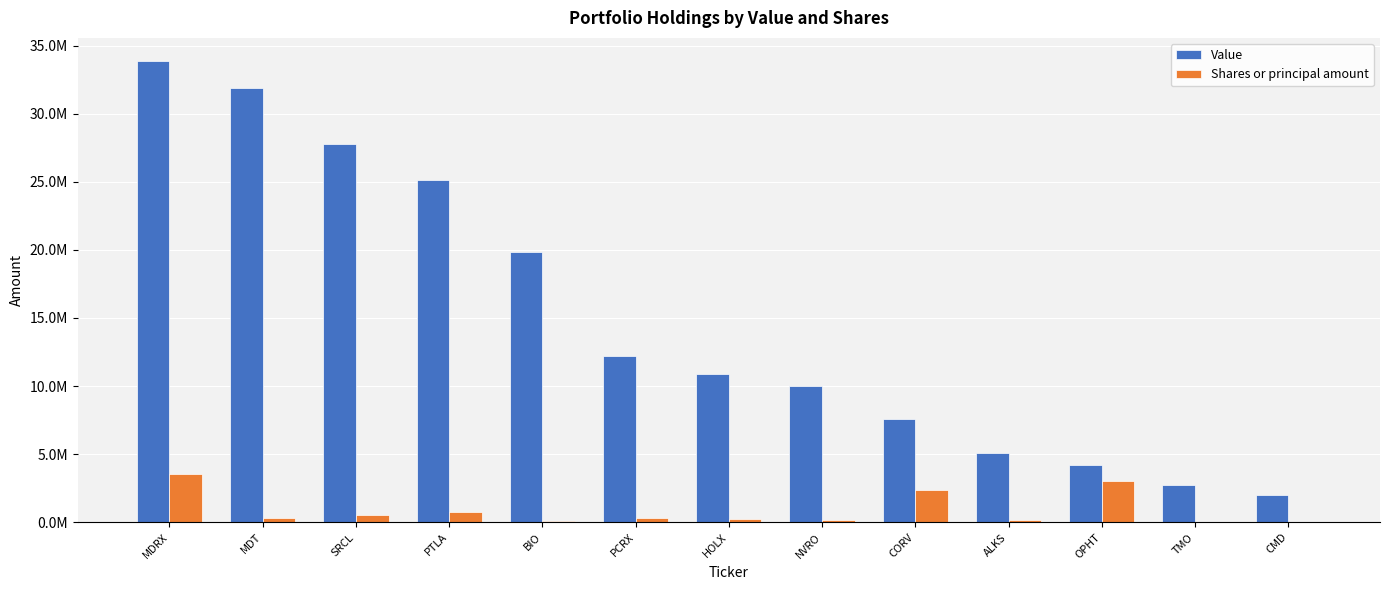

The value of Value at SRCL is 44453276. True or false?

False